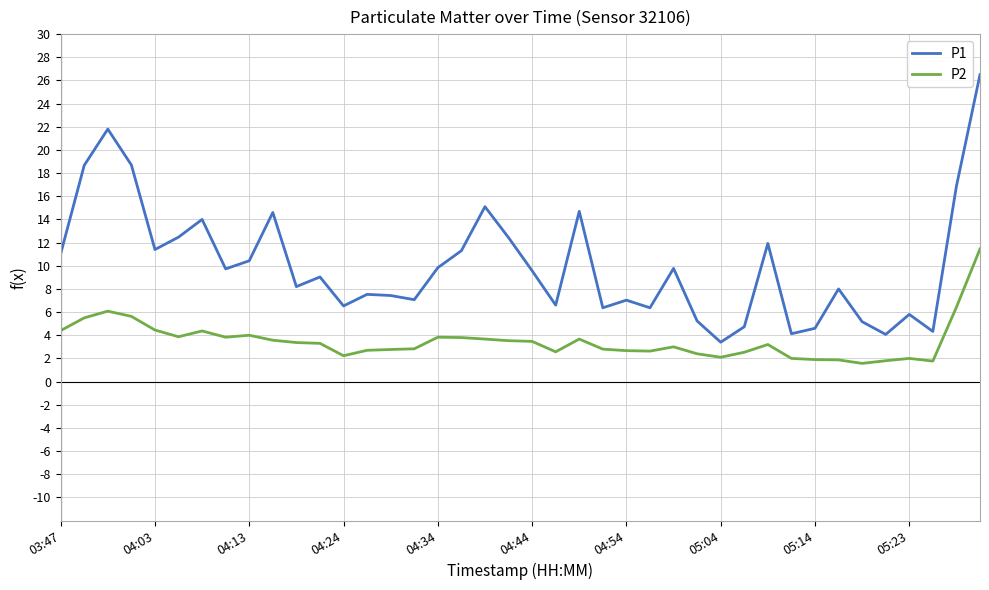

Which series has the largest range (max minus min)?

P1